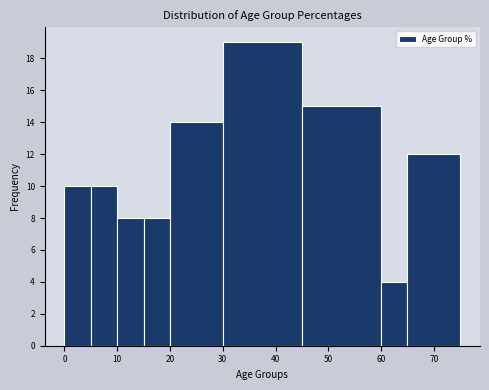

Over which range of the x-axis is the bar tallest?

30 to 45